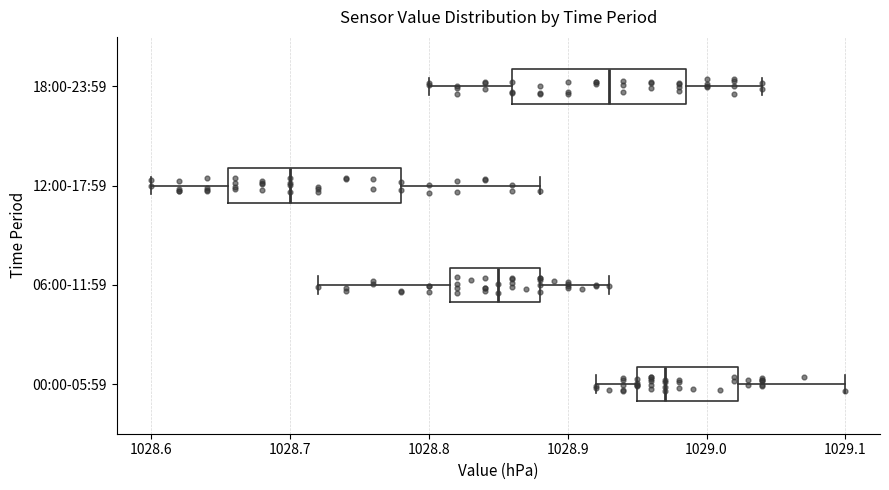

Reading bottom to top, read every box against the x-axis: the position of its median line, the range the box covers, and the ends of its whiskers. The values are not printed on the chart, so give them approximately, as read against the axis.

00:00-05:59: median 1028.97, box 1028.95 to 1029.02, whiskers 1028.92 to 1029.10
06:00-11:59: median 1028.85, box 1028.82 to 1028.88, whiskers 1028.72 to 1028.93
12:00-17:59: median 1028.70, box 1028.66 to 1028.78, whiskers 1028.60 to 1028.88
18:00-23:59: median 1028.93, box 1028.86 to 1028.99, whiskers 1028.80 to 1029.04